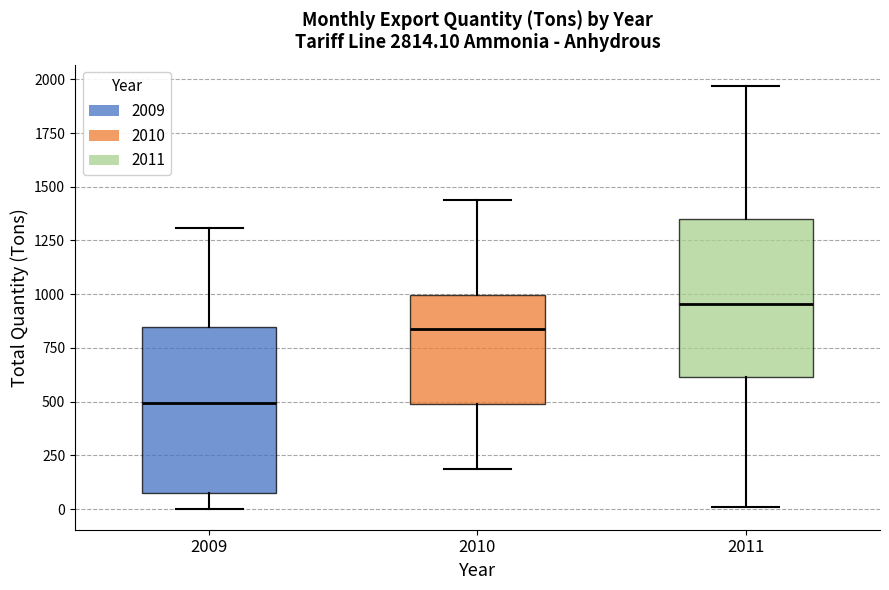

Reading left to right, transcribe this box plot: for each box, give where its median line is, the range the box spans, and where its two whiskers end, as read against the y-axis. The values are not printed on the chart, so give them approximately, as read against the axis.

2009: median 500, box 100 to 850, whiskers 0 to 1300
2010: median 850, box 500 to 1000, whiskers 200 to 1450
2011: median 950, box 600 to 1350, whiskers 0 to 1950